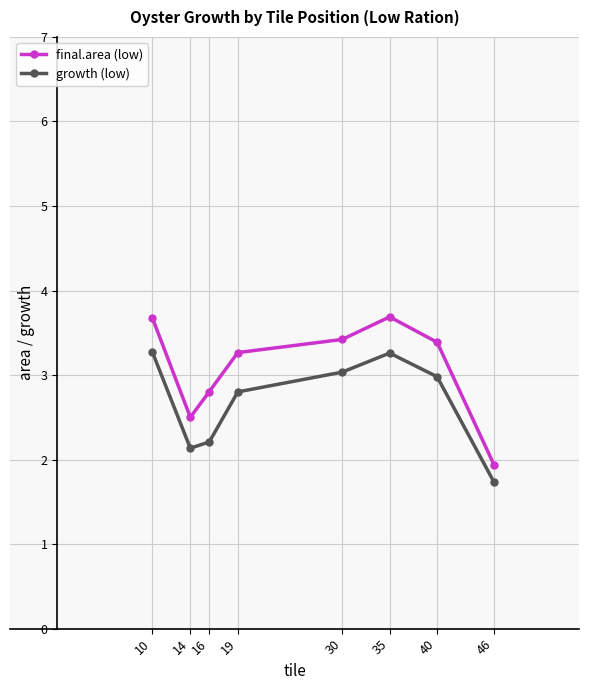

True or false: final.area (low) and growth (low) cross at least once.

False